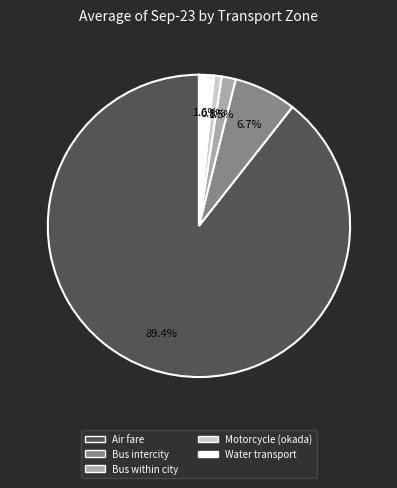

Is there any slice that represents more than half of the pie?

Yes